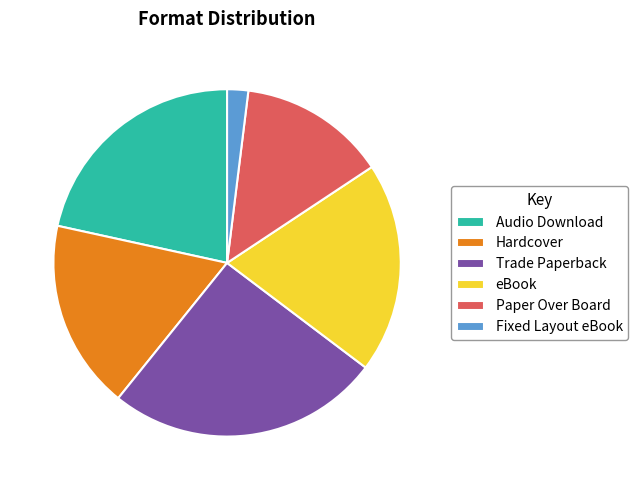

What is the largest slice in the pie chart?

Trade Paperback